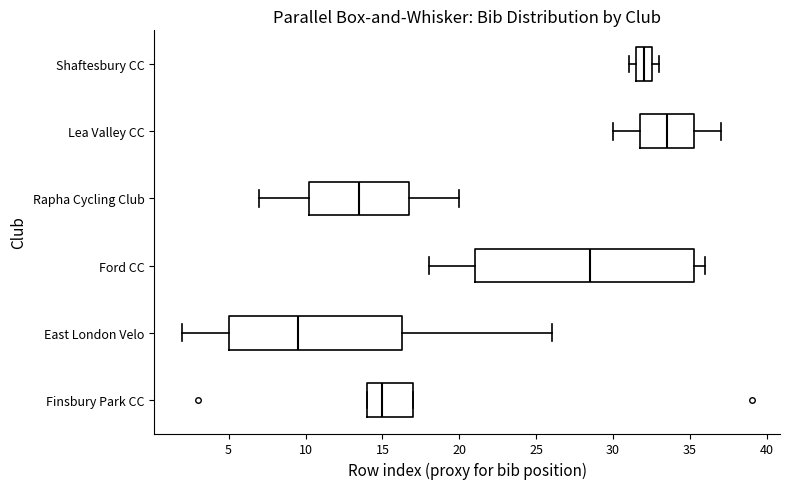

Reading bottom to top, read every box against the x-axis: the position of its median line, the range the box covers, and the ends of its whiskers. The values are not printed on the chart, so give them approximately, as read against the axis.

Finsbury Park CC: median 15.0, box 14.0 to 17.0, whiskers 14.0 to 17.0
East London Velo: median 9.5, box 5.0 to 16.5, whiskers 2.0 to 26.0
Ford CC: median 28.5, box 21.0 to 35.5, whiskers 18.0 to 36.0
Rapha Cycling Club: median 13.5, box 10.5 to 17.0, whiskers 7.0 to 20.0
Lea Valley CC: median 33.5, box 32.0 to 35.5, whiskers 30.0 to 37.0
Shaftesbury CC: median 32.0, box 31.5 to 32.5, whiskers 31.0 to 33.0